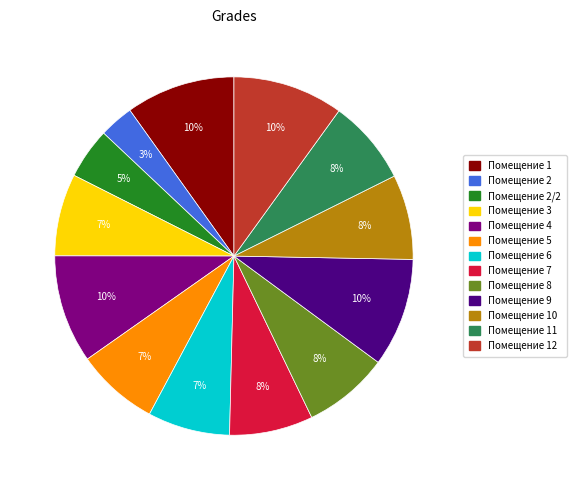

Do Помещение 8 and Помещение 9 together represent more than half of the pie?

No